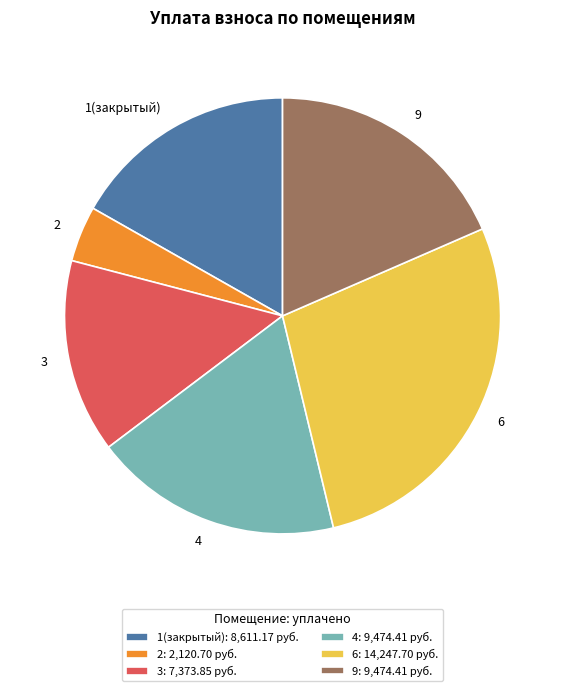

What is the ratio of the value at 2 to the value at 3?

0.3